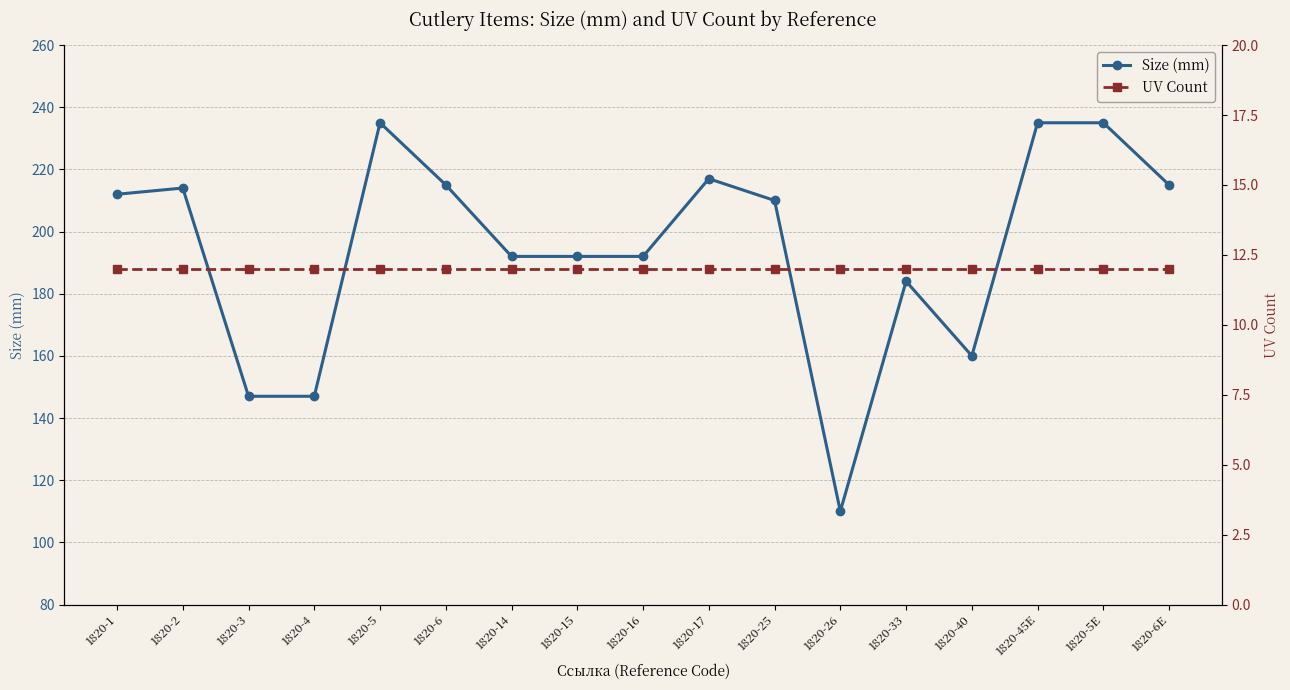

Where does the Size (mm) series first go above 210?

1820-1